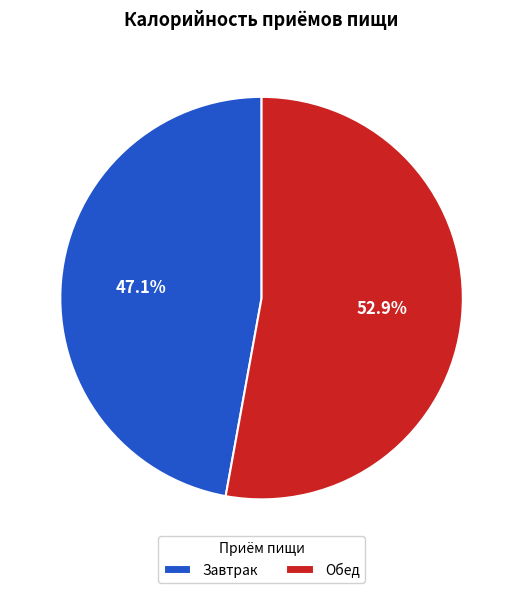

Does any single category account for the majority?

Yes